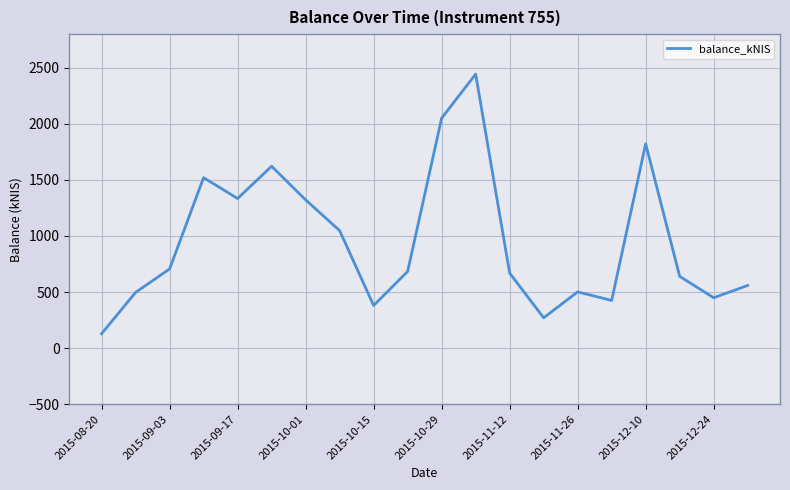

Does the chart display data point markers on the line(s)?

No